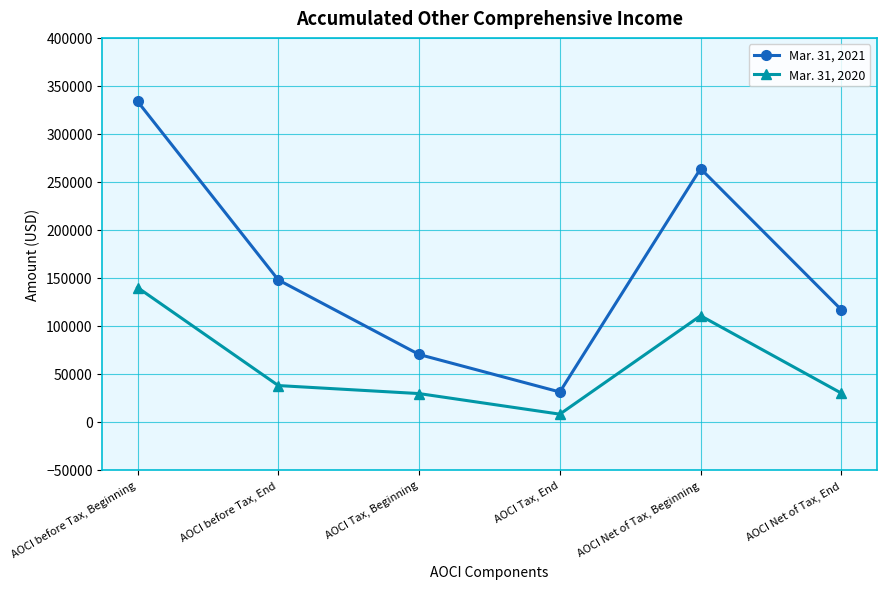

What is the value of the Mar. 31, 2020 point at the 5th from the left?

110488